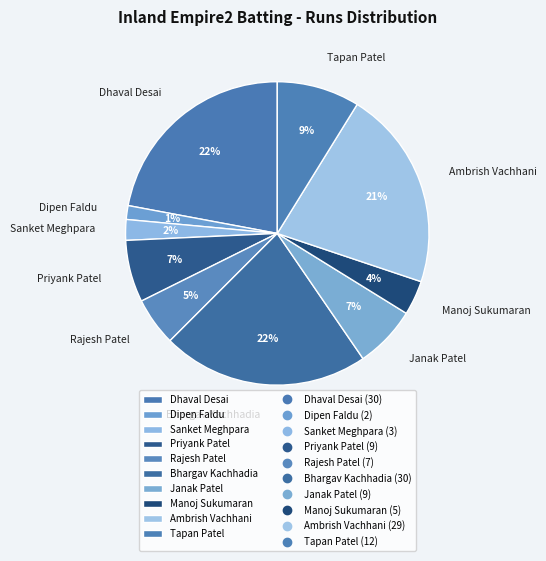

To the nearest percent, what percentage of the pie is Ambrish Vachhani?

21%